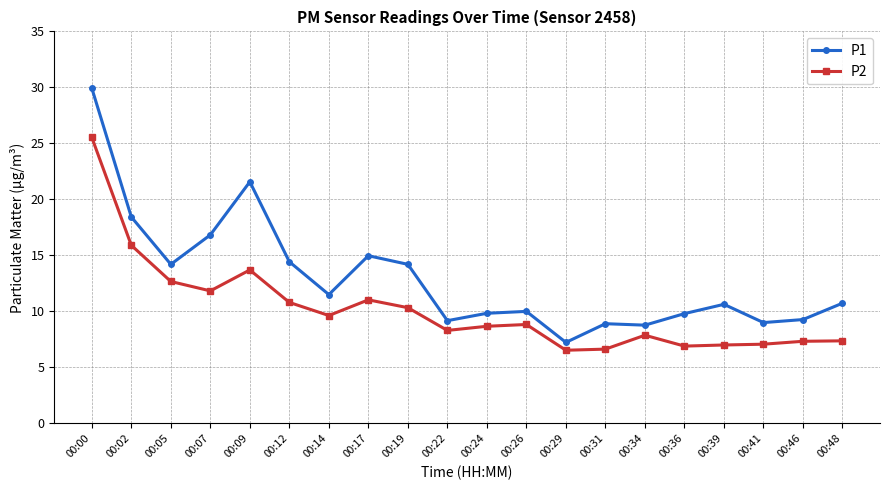

At which category does P2 reach its first local peak?

00:09